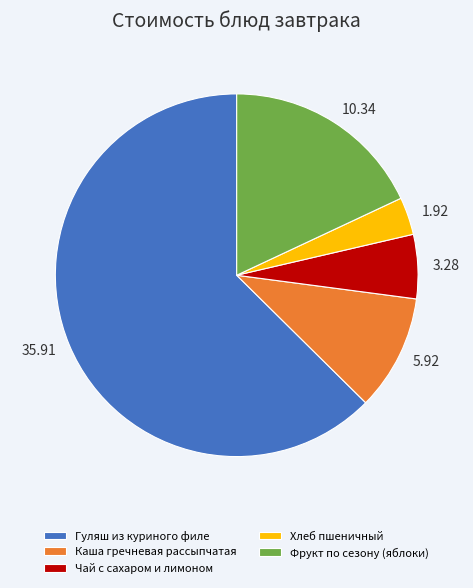

Count the number of slices in the pie.

5